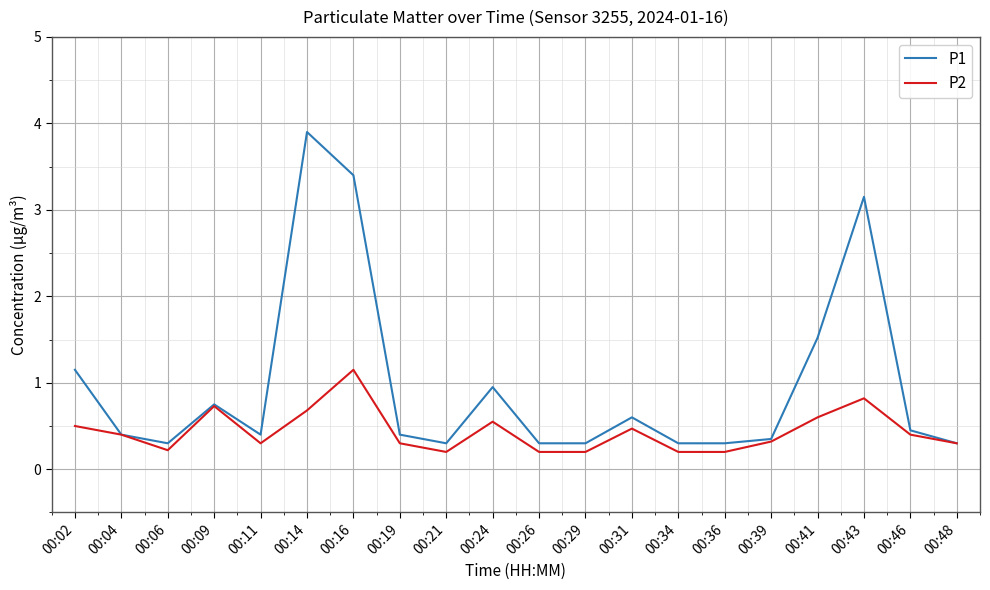

Which series has the largest total across all categories?

P1